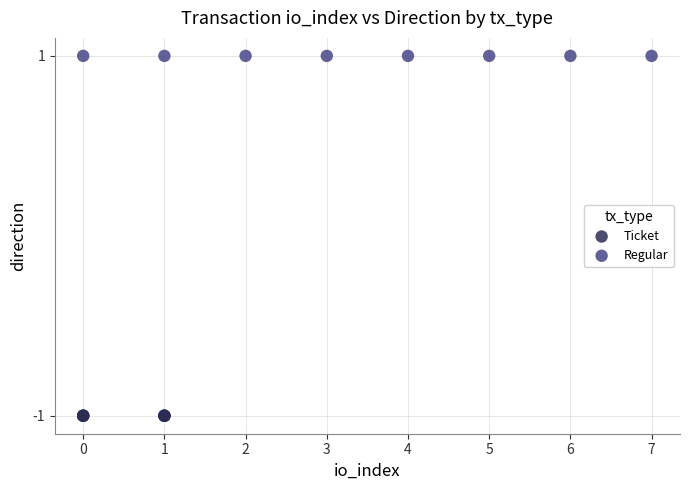

Which series contains the highest Y value?

Regular